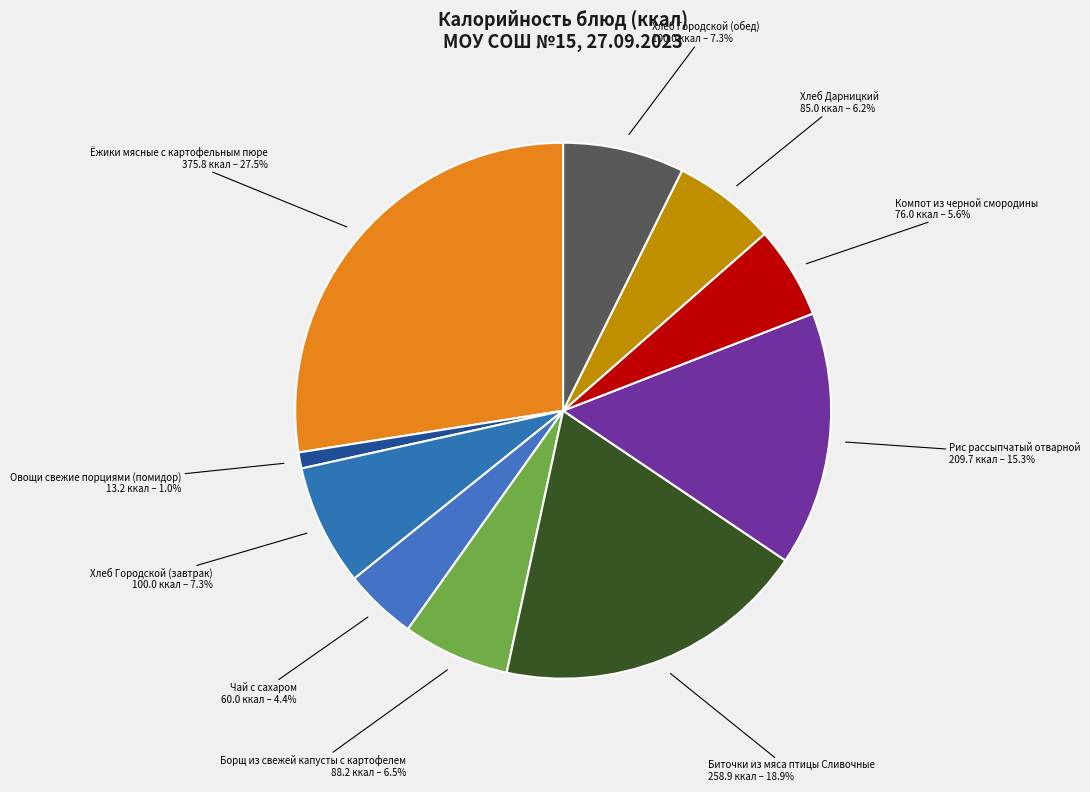

Is it true that Хлеб Дарницкий is 6% of the pie?

True